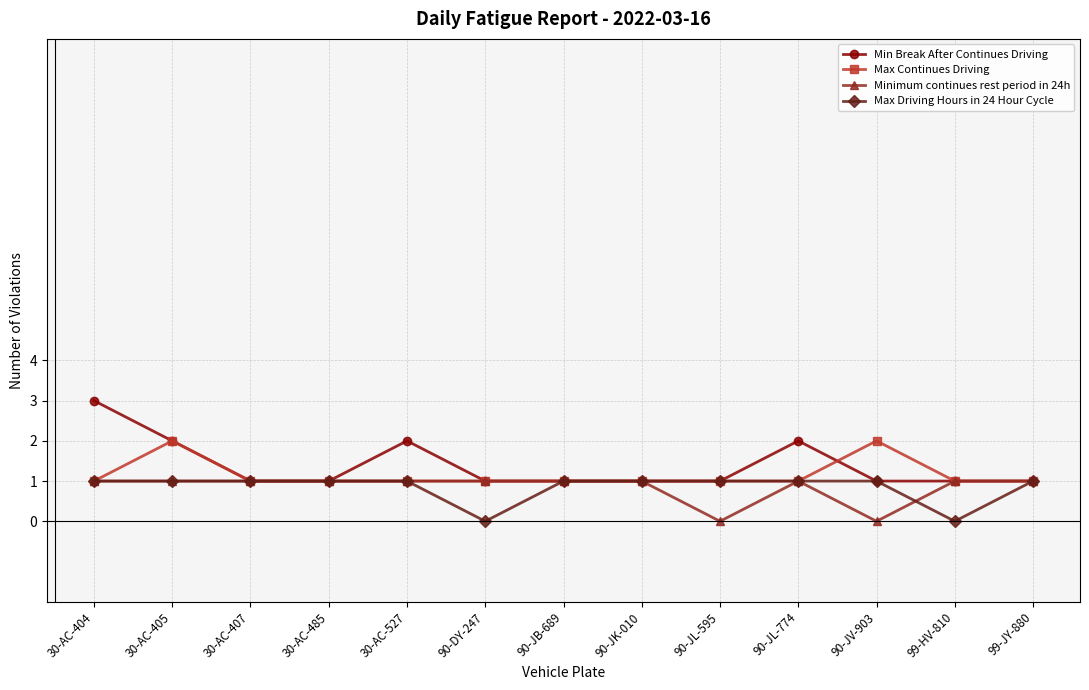

What is the difference between the maximum and minimum values in the Min Break After Continues Driving series?

2